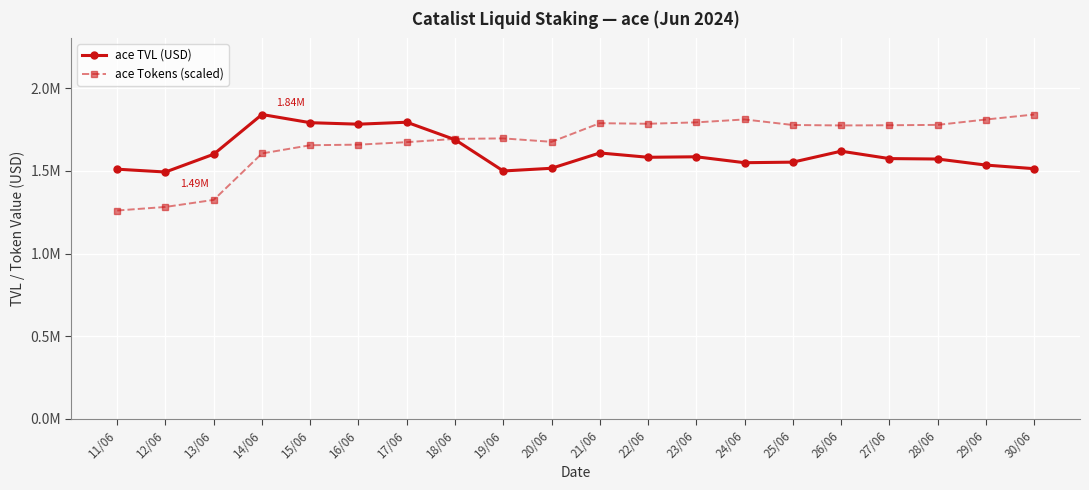

What is the maximum value shown in the chart?

1841261.8